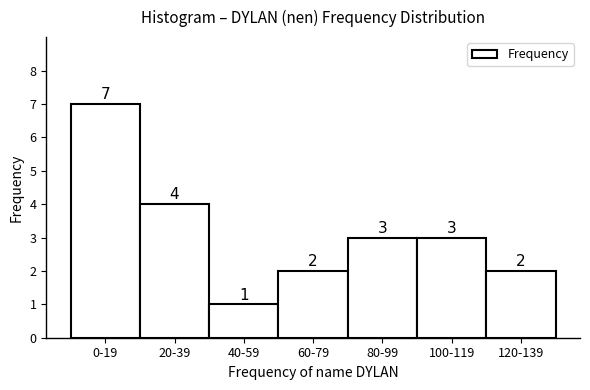

Reading left to right, extract all data points from this chart.

0-19=7	20-39=4	40-59=1	60-79=2	80-99=3	100-119=3	120-139=2